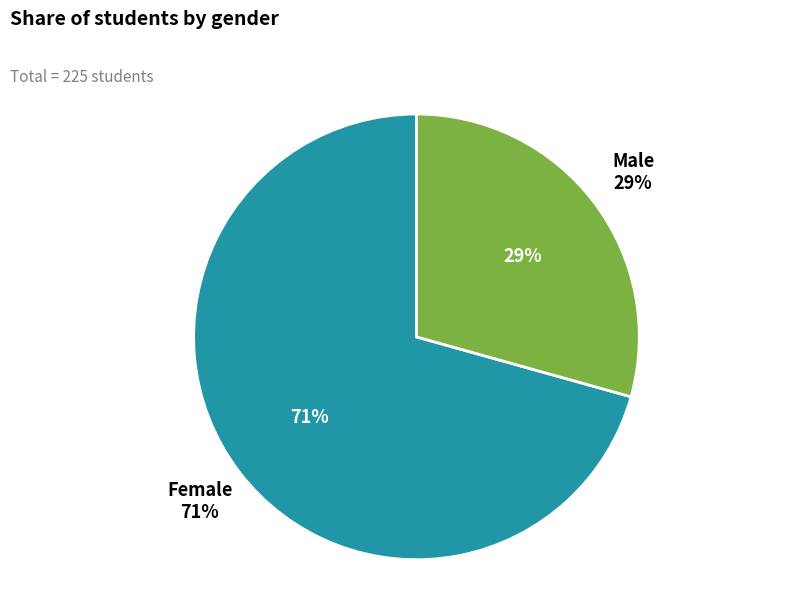

Between F and M, which is larger?

F